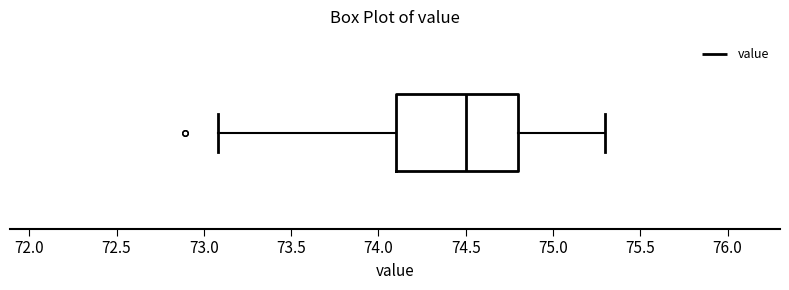

Read this box plot against the x-axis: the position of the median line, the range covered by the box, and the ends of both whiskers. The values are not printed on the chart, so give them approximately, as read against the axis.

median 74.5, box 74.1 to 74.8, whiskers 73.1 to 75.3